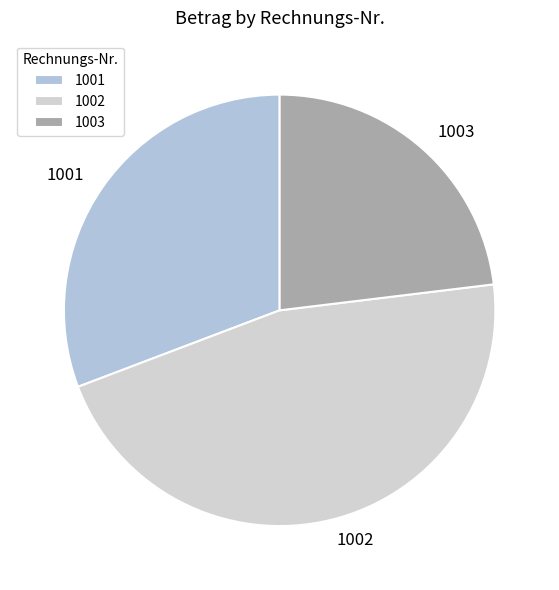

Which has a higher value, 1001 or 1002?

1002